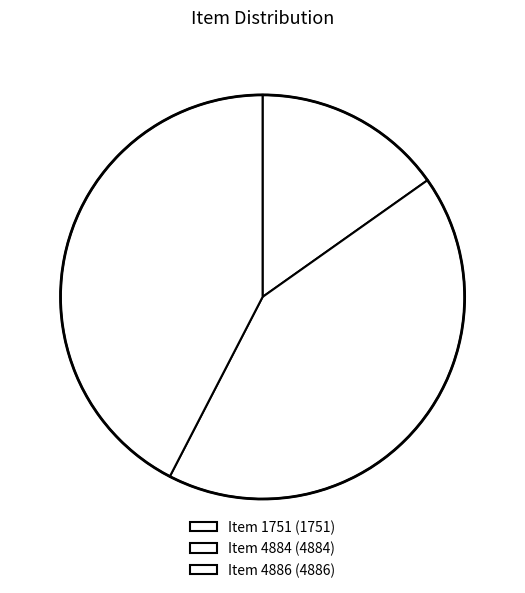

Count the number of slices in the pie.

3